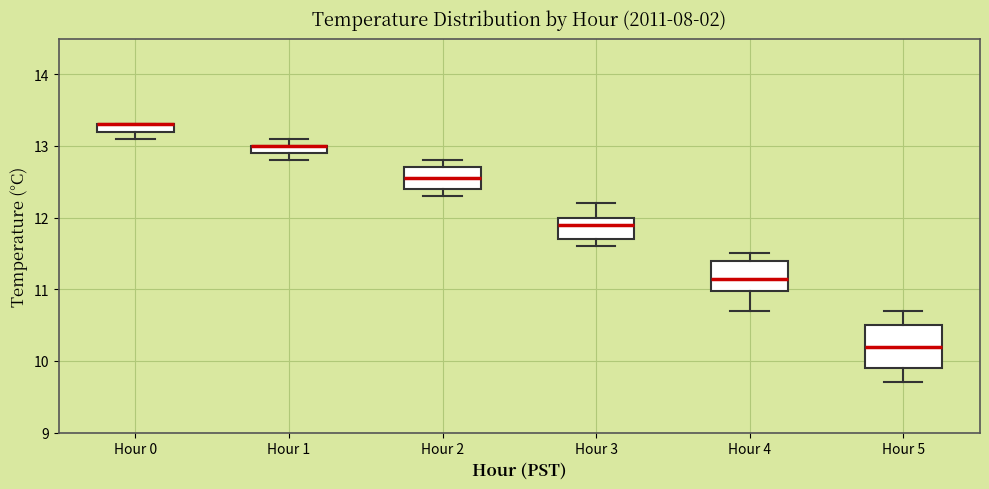

Which box is the tallest, from its lower edge to its upper edge?

Hour 5